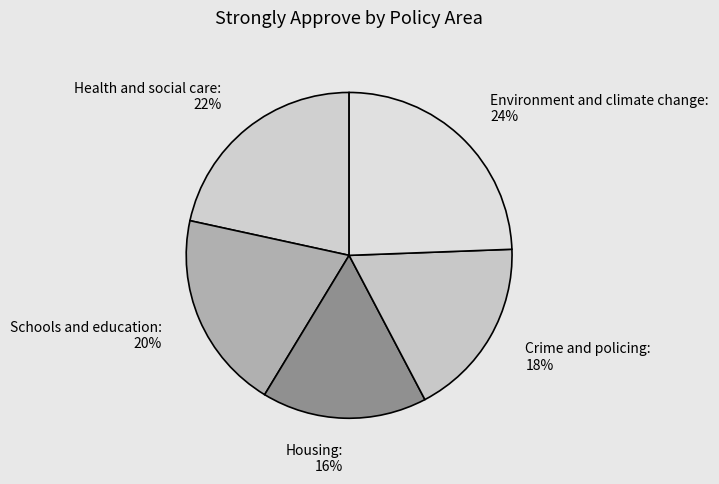

What is the ratio of the value at Crime and policing to the value at Health and social care?

0.8